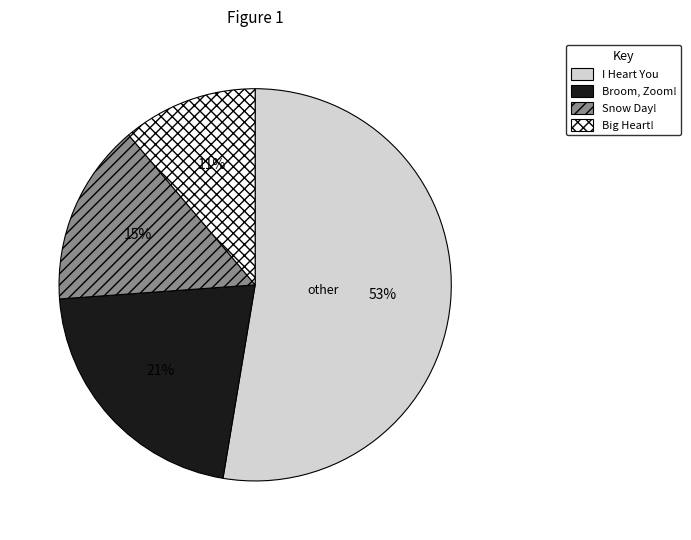

Combined, do I Heart You and Big Heart! account for over 50%?

Yes